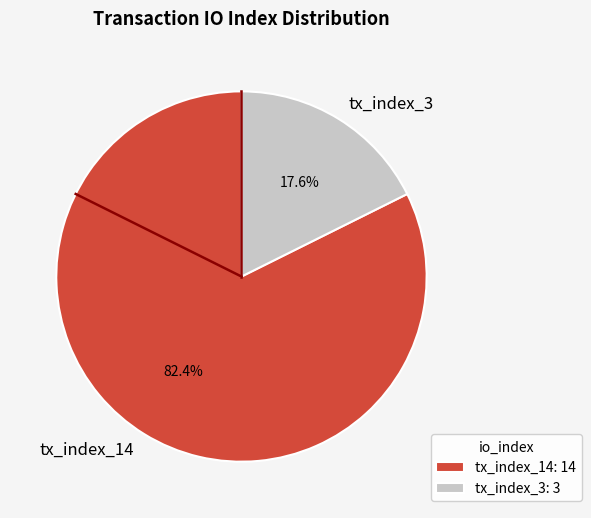

Count the number of slices in the pie.

2